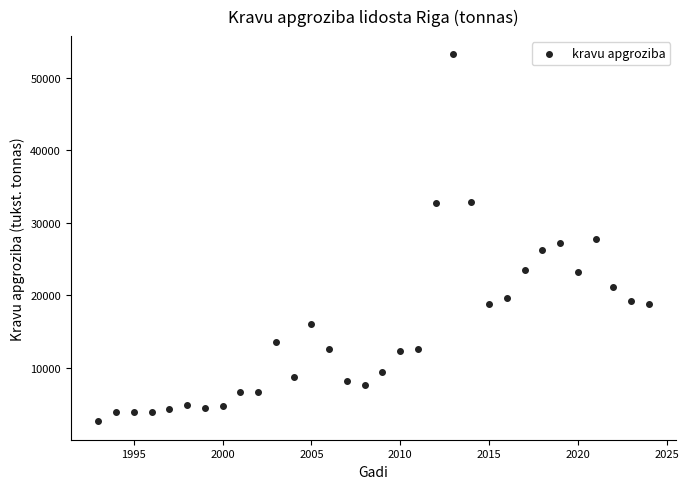

What is the range of Y values (max minus min)?

50636